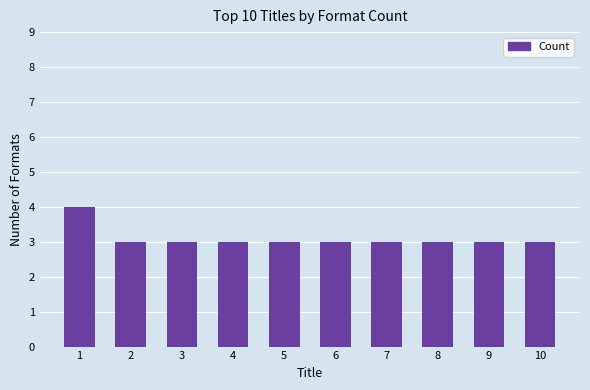

What is the ratio of the value at 6 to the value at 2?

1.0